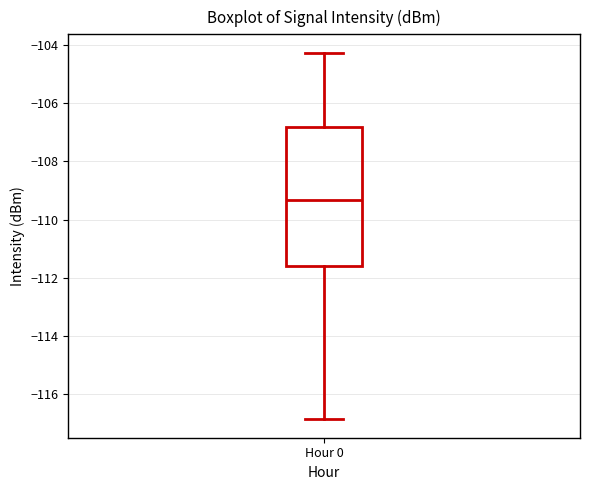

Where does the upper whisker of the box for Hour 0 end on the y-axis? The values are not printed on the chart, so give them approximately, as read against the axis.

-104.2